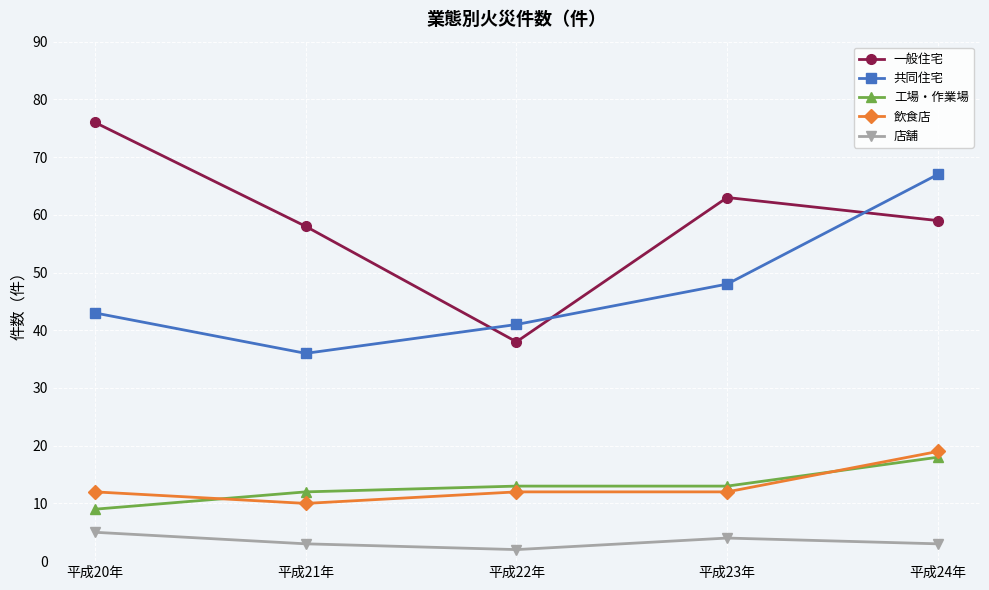

Reading left to right, transcribe all the data shown in this chart.

一般住宅: 76	58	38	63	59
共同住宅: 43	36	41	48	67
工場・作業場: 9	12	13	13	18
飲食店: 12	10	12	12	19
店舗: 5	3	2	4	3